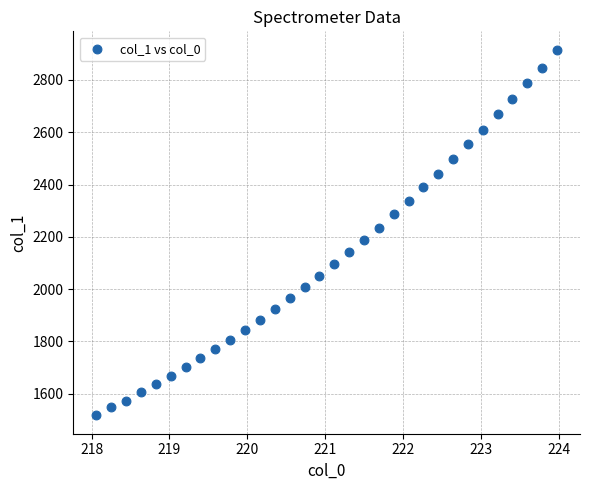

What is the range of Y values (max minus min)?

1399.1